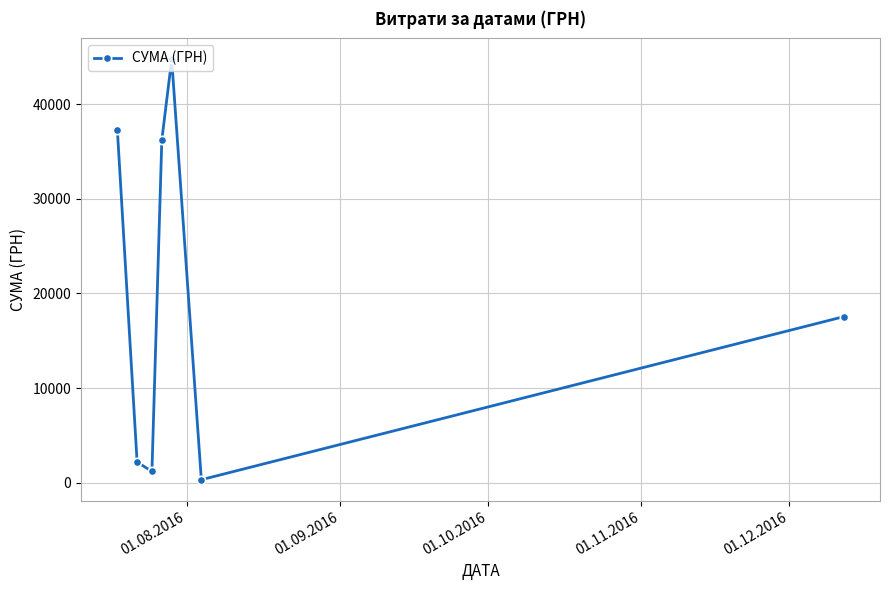

What is the sum of all values?

139503.9